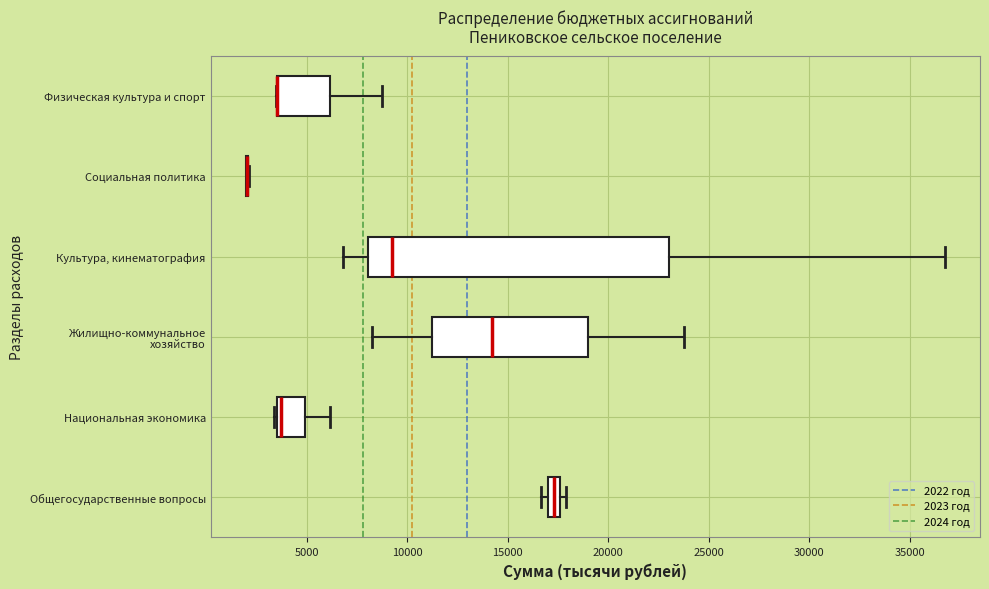

Which box is the widest, from its left edge to its right edge?

Культура, кинематография